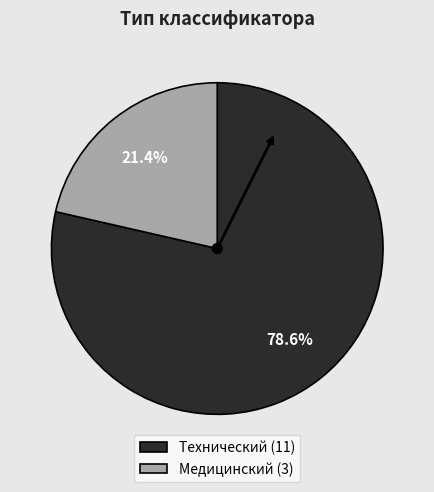

To the nearest percent, what is the combined percentage of Технический and Медицинский?

100%